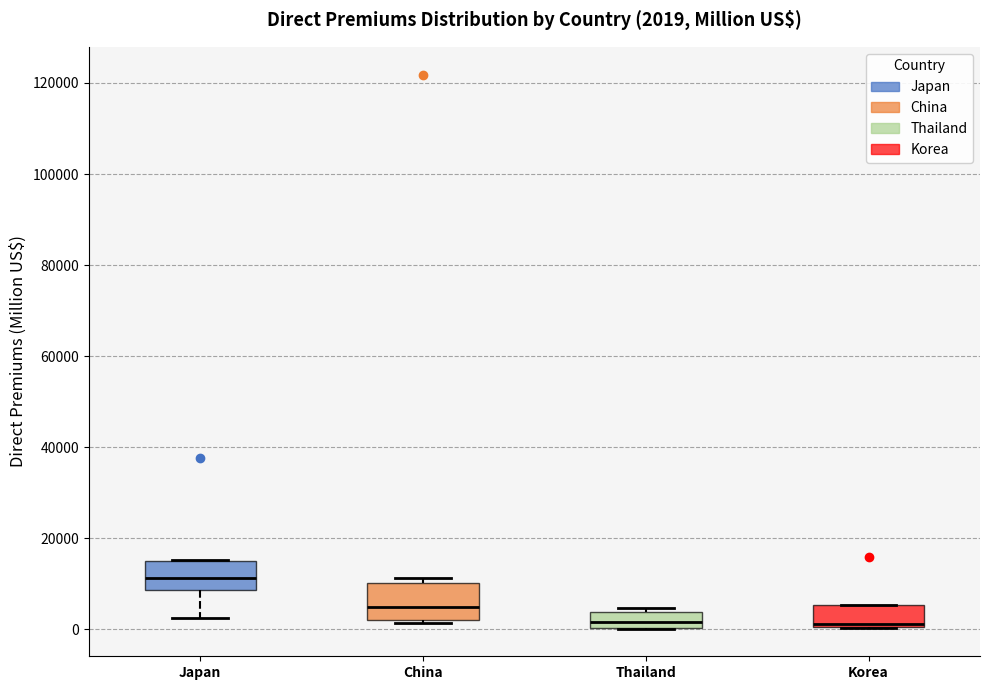

Which box's median line is the highest?

Japan